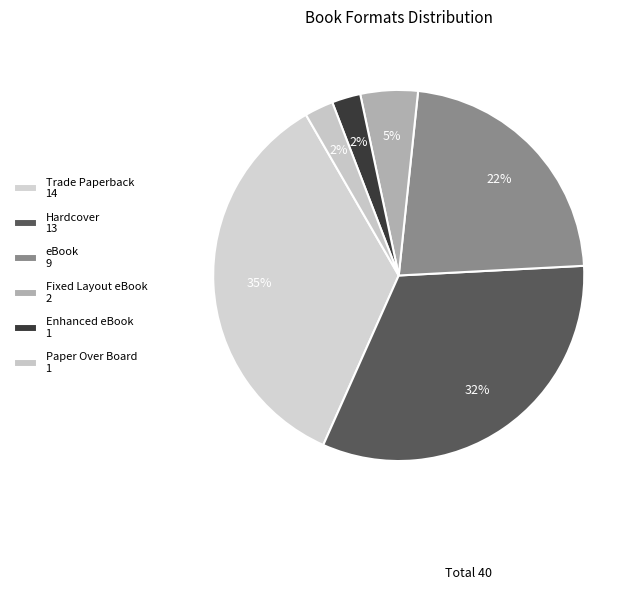

The eBook slice represents 10% of the pie. True or false?

False